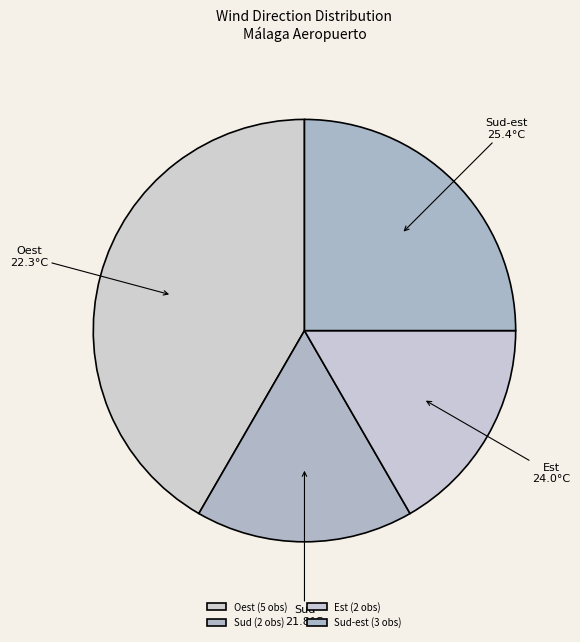

Do Sud-est and Est together represent more than half of the pie?

No